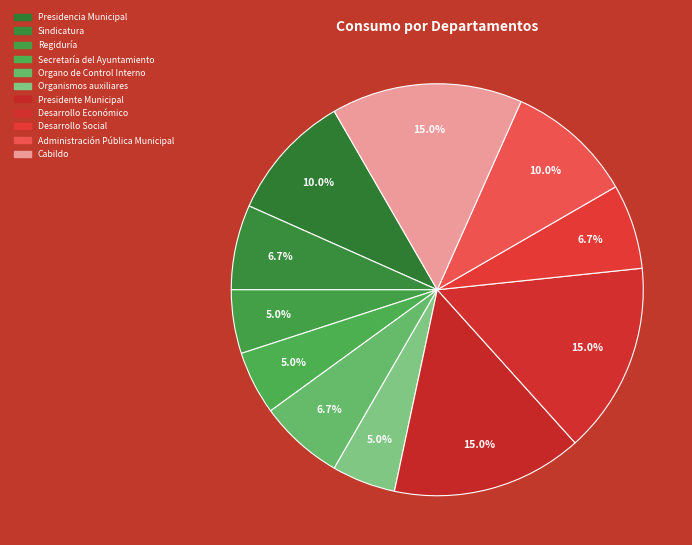

The Administración Pública Municipal slice represents 22% of the pie. True or false?

False